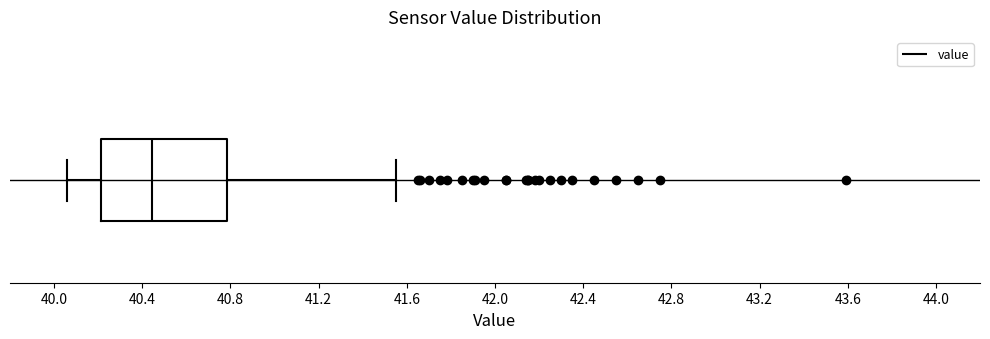

Read this box plot against the x-axis: the position of the median line, the range covered by the box, and the ends of both whiskers. The values are not printed on the chart, so give them approximately, as read against the axis.

median 40.45, box 40.20 to 40.80, whiskers 40.05 to 41.55